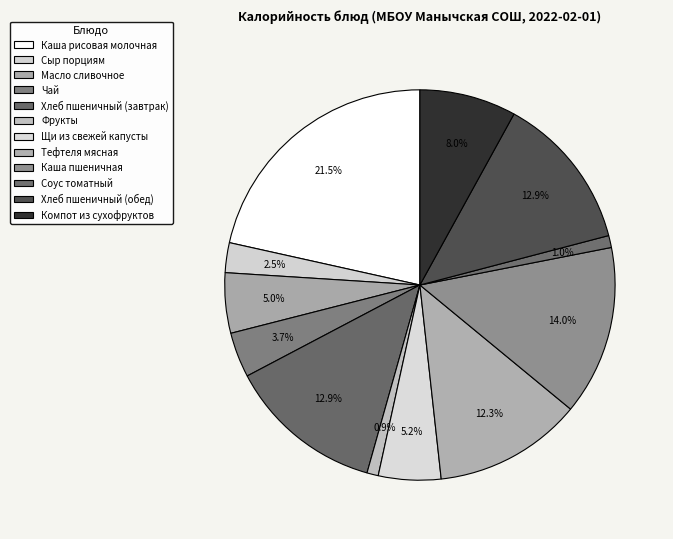

What percentage do Сыр порциям and Каша рисовая молочная together represent?

24.0%